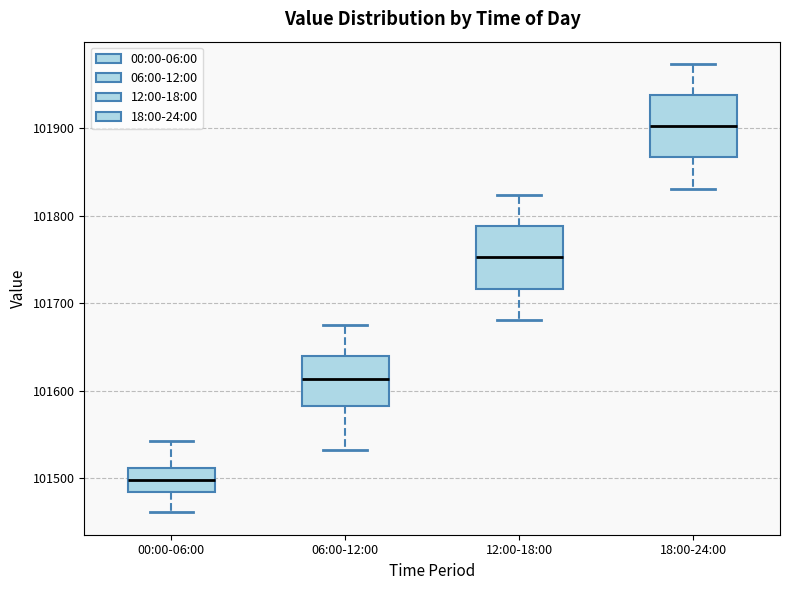

Reading left to right, read every box against the y-axis: the position of its median line, the range the box covers, and the ends of its whiskers. The values are not printed on the chart, so give them approximately, as read against the axis.

00:00-06:00: median 101500, box 101480 to 101510, whiskers 101460 to 101540
06:00-12:00: median 101610, box 101580 to 101640, whiskers 101530 to 101680
12:00-18:00: median 101750, box 101720 to 101790, whiskers 101680 to 101820
18:00-24:00: median 101900, box 101870 to 101940, whiskers 101830 to 101970